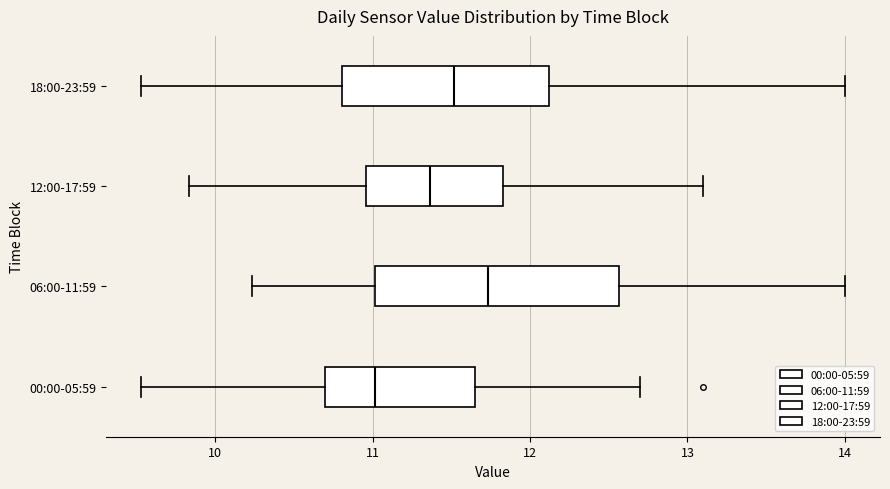

Which box has the furthest to the right median line?

06:00-11:59